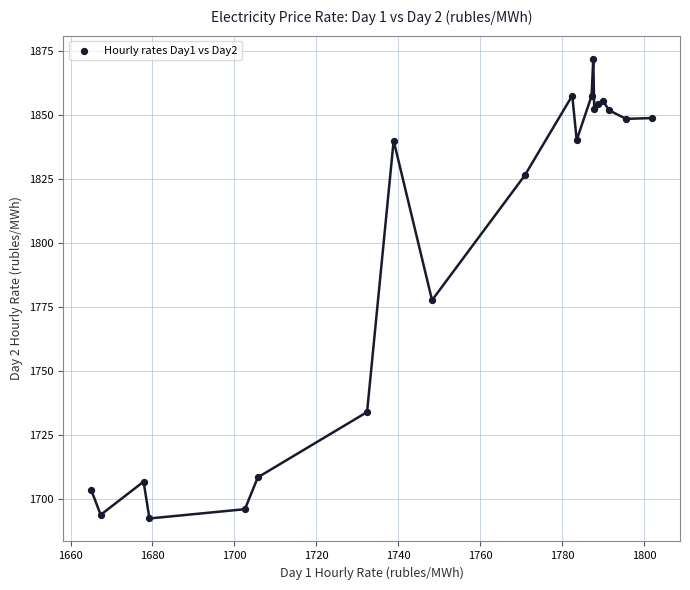

What Y value in the scatter plot is closest to 1782?

1777.7